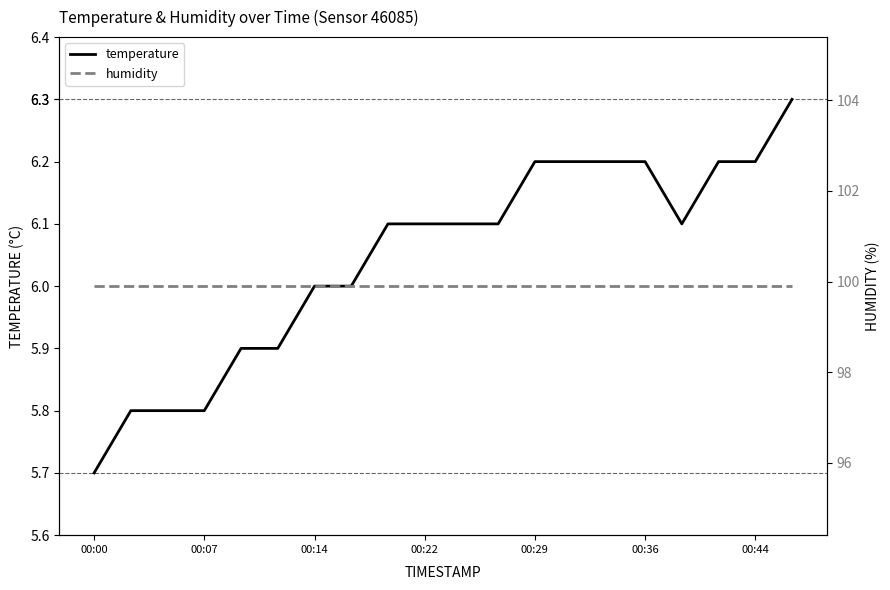

True or false: temperature has a value of 6.2 at 00:36.

True